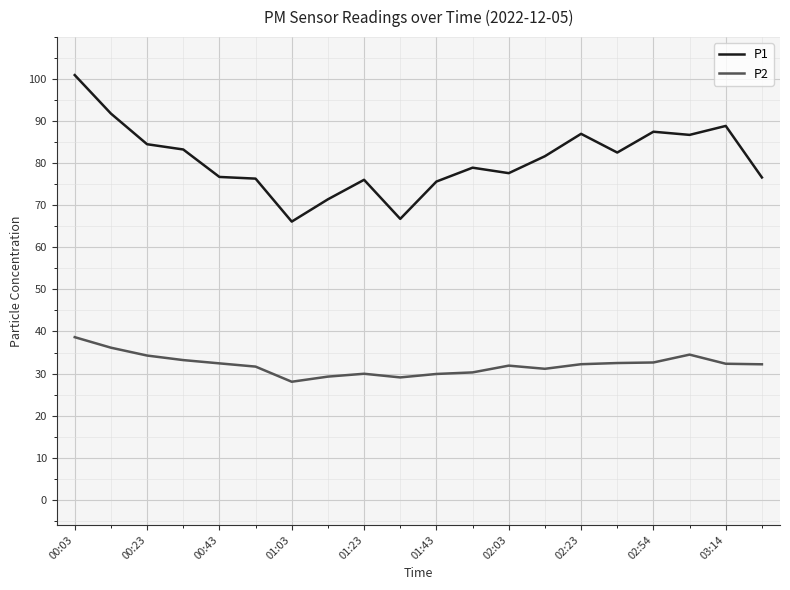

What is the highest value of the P1 series?

101.0